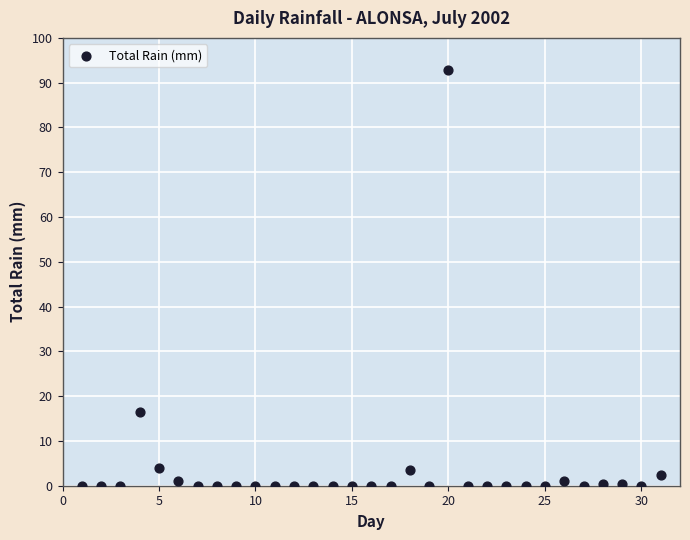

What Y value in the scatter plot is closest to 46?

16.4